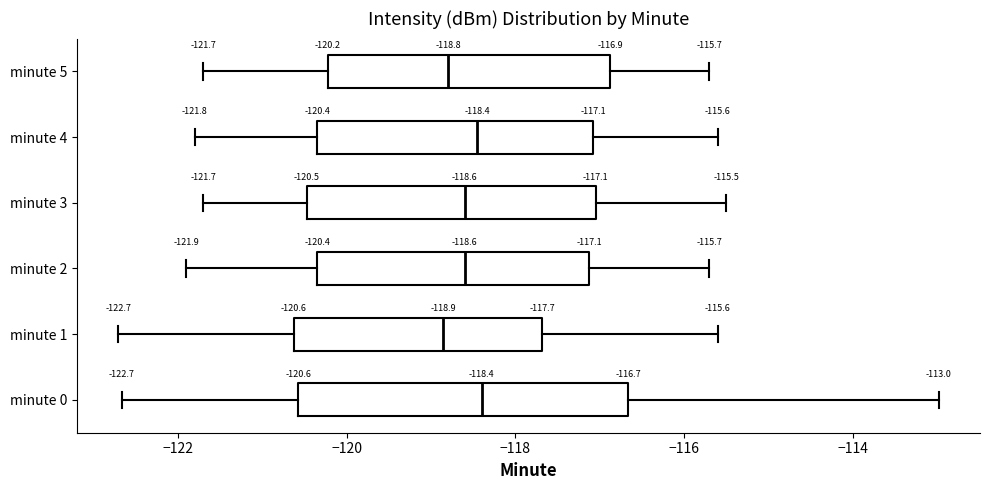

Comparing the boxes themselves (not the whiskers), which one is the widest?

minute 0